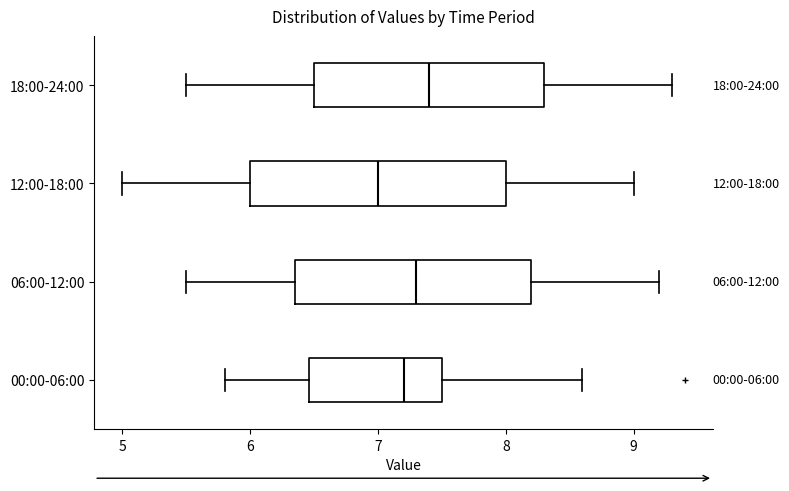

Which box's median line is the furthest to the left?

12:00-18:00